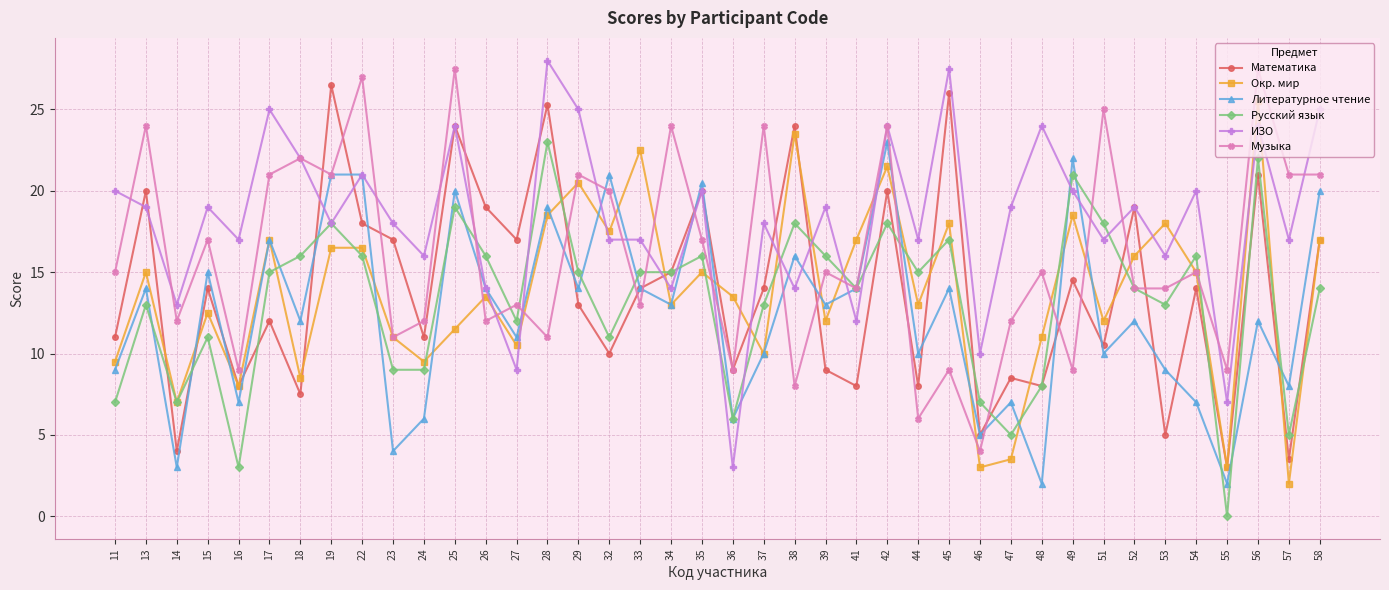

Is this an area chart (filled region under the line)?

No